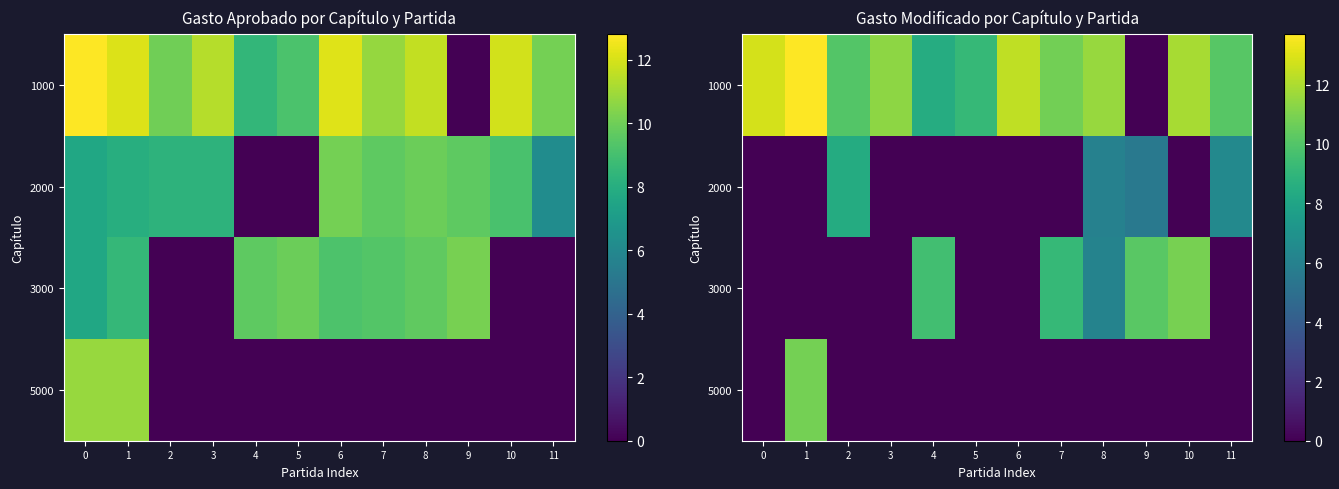

How many positive values does the 1000 series have?

11